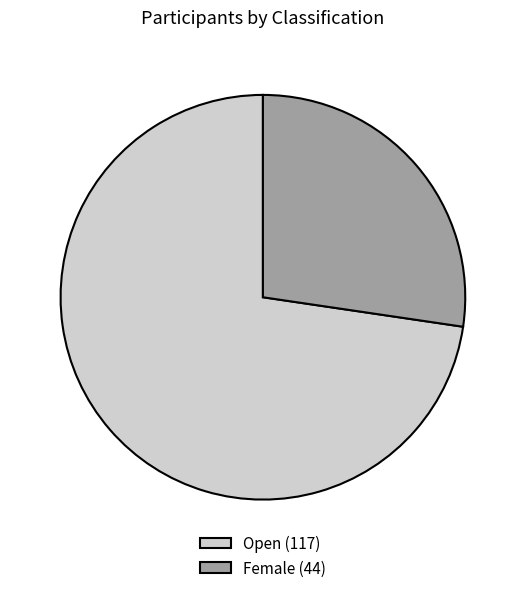

Does Female account for over 50% of the chart?

No